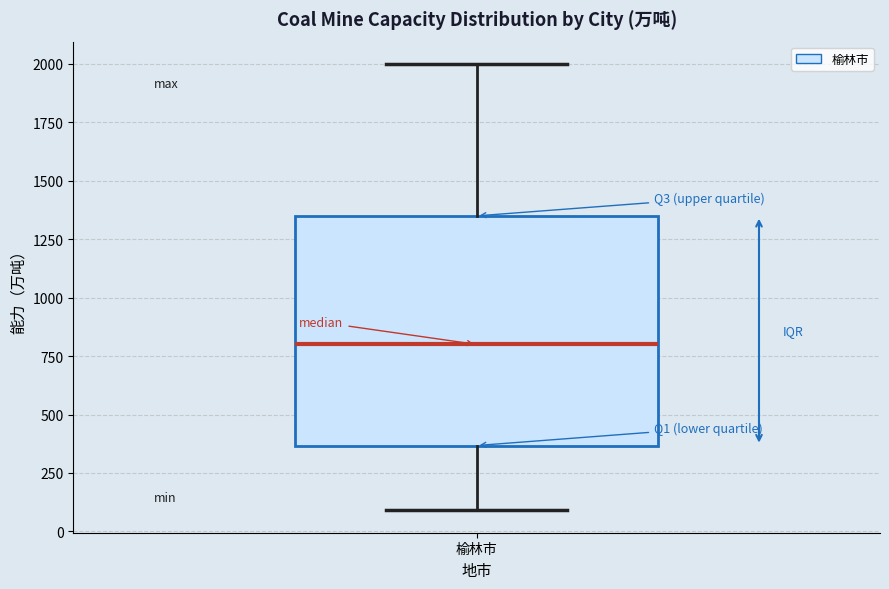

Where does the lower whisker of the box for 榆林市 end on the y-axis? The values are not printed on the chart, so give them approximately, as read against the axis.

100